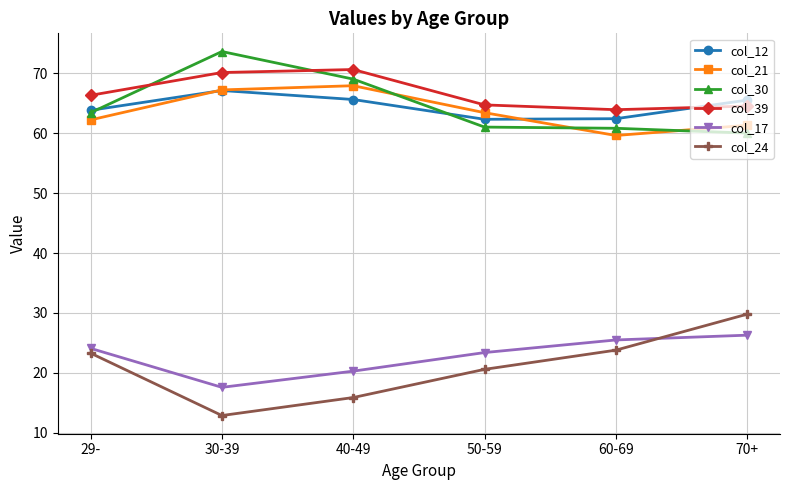

What is the difference between the col_21 values at 60-69 and 40-49?

8.3